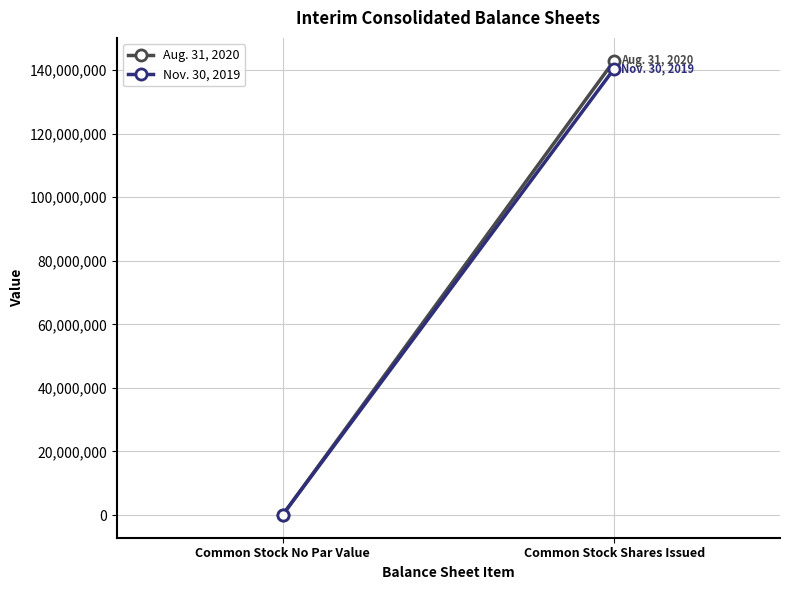

Which series has the largest total across all categories?

Aug. 31, 2020